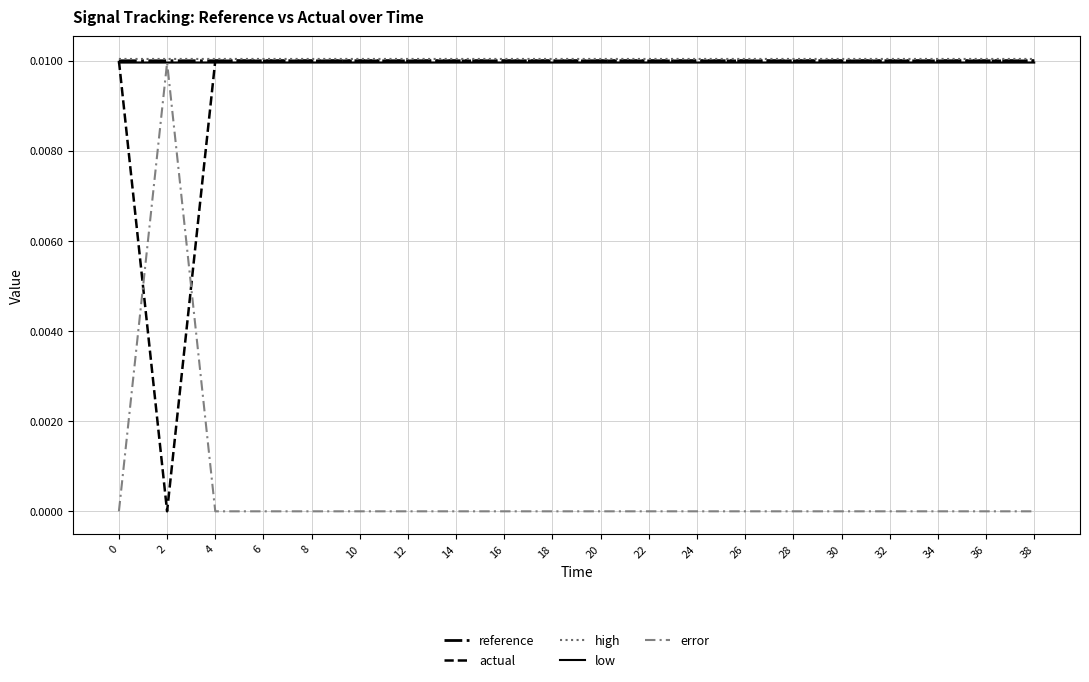

What are all the series names shown in the legend?

reference, actual, high, low, error